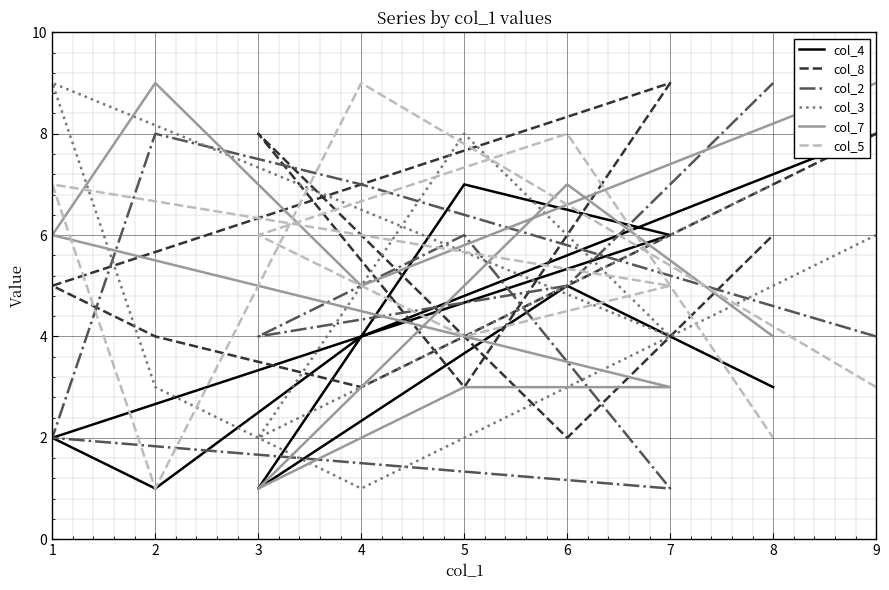

What value does the col_2 series have at 1?

2